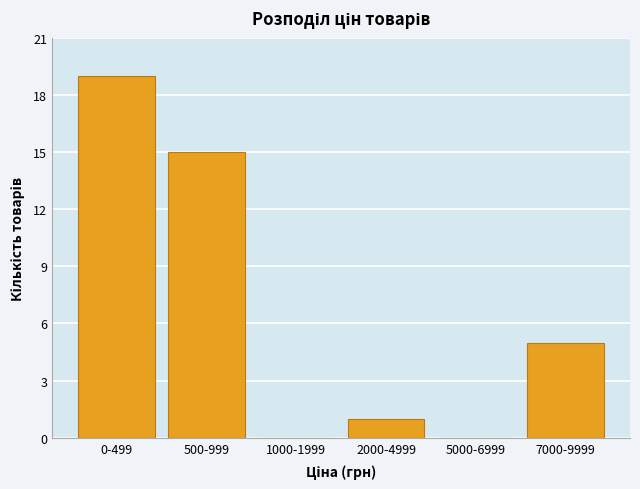

Reading right to left, extract all data points from this chart.

7000-9999=5	5000-6999=0	2000-4999=1	1000-1999=0	500-999=15	0-499=19